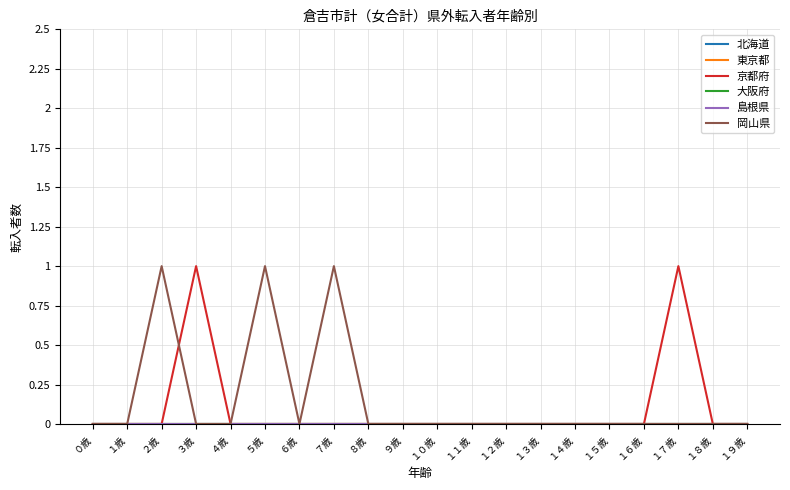

Does the chart have visible grid lines?

Yes